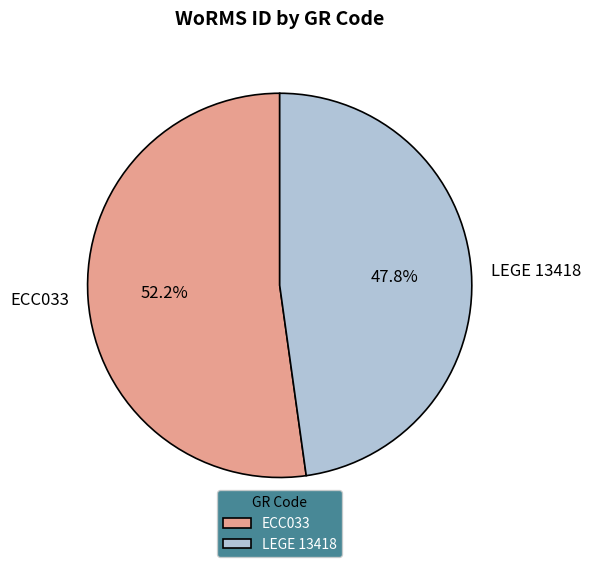

To the nearest percent, what percentage of the pie is LEGE 13418?

48%